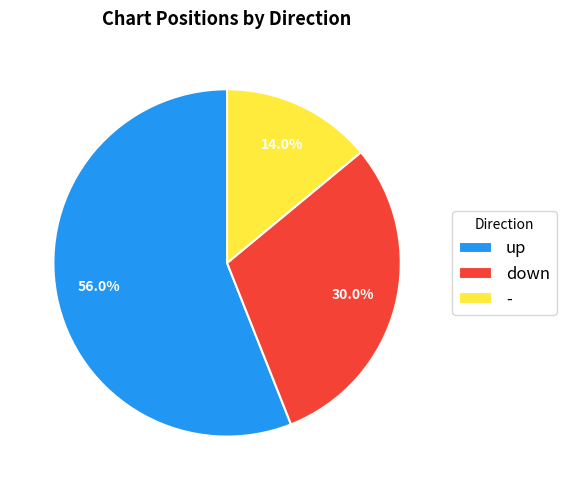

To the nearest percent, what portion does down represent?

30%